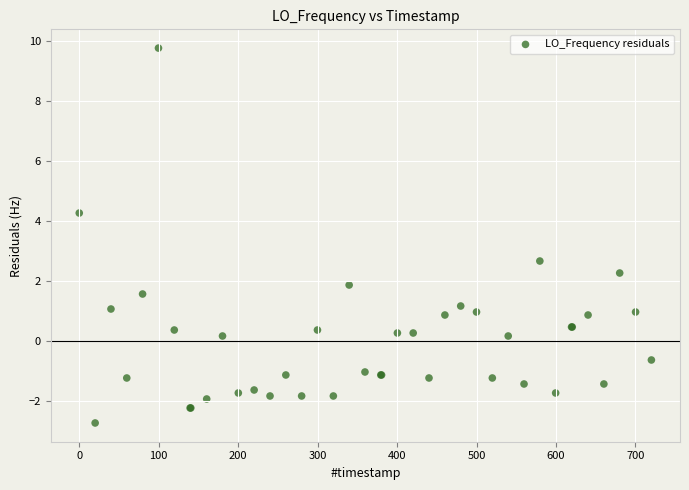

What Y value in the scatter plot is closest to 3?

2.7